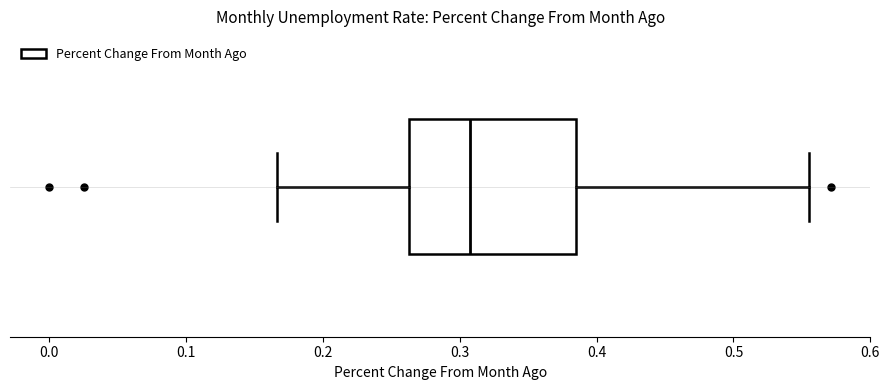

Read this box plot against the x-axis: the position of the median line, the range covered by the box, and the ends of both whiskers. The values are not printed on the chart, so give them approximately, as read against the axis.

median 0.31, box 0.26 to 0.38, whiskers 0.17 to 0.56